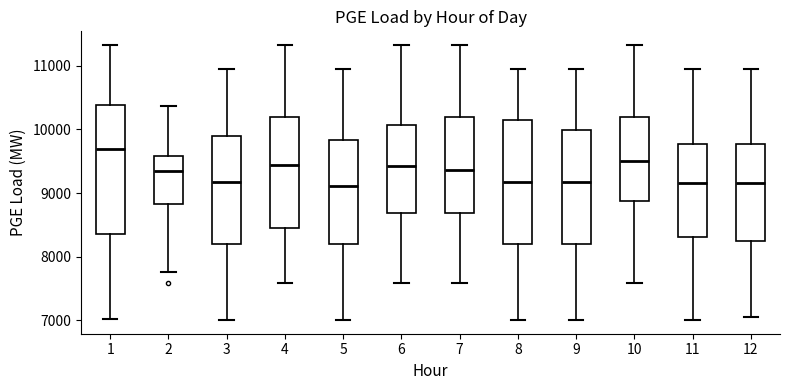

Which box's median line is the highest?

1